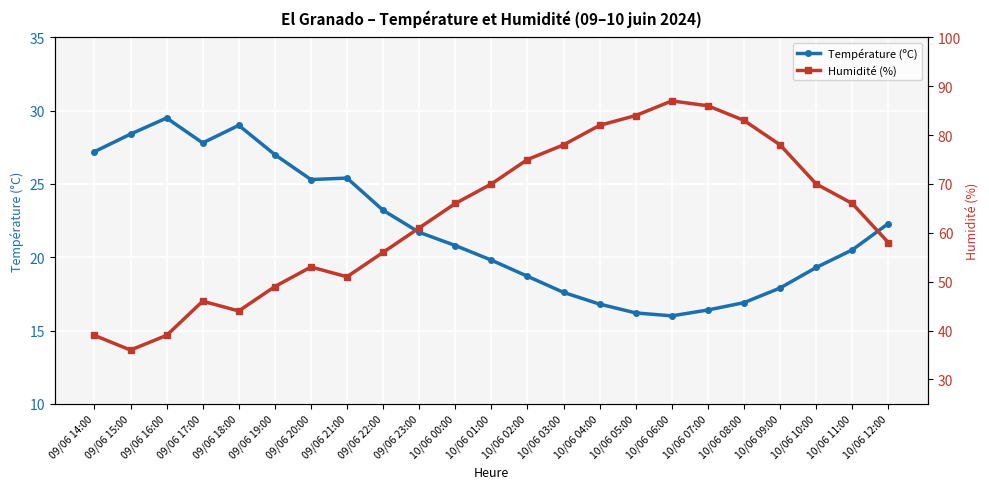

At which category is the sum across all series the highest?

10/06 06:00